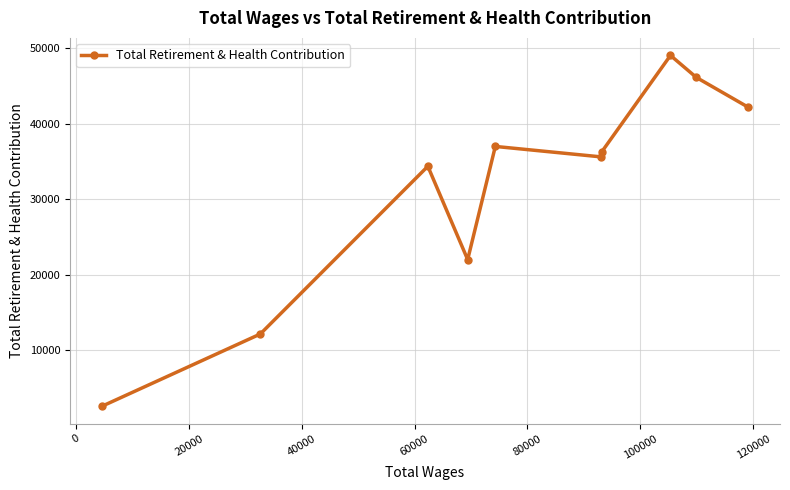

What is the value of the 9th point from the left?

46098